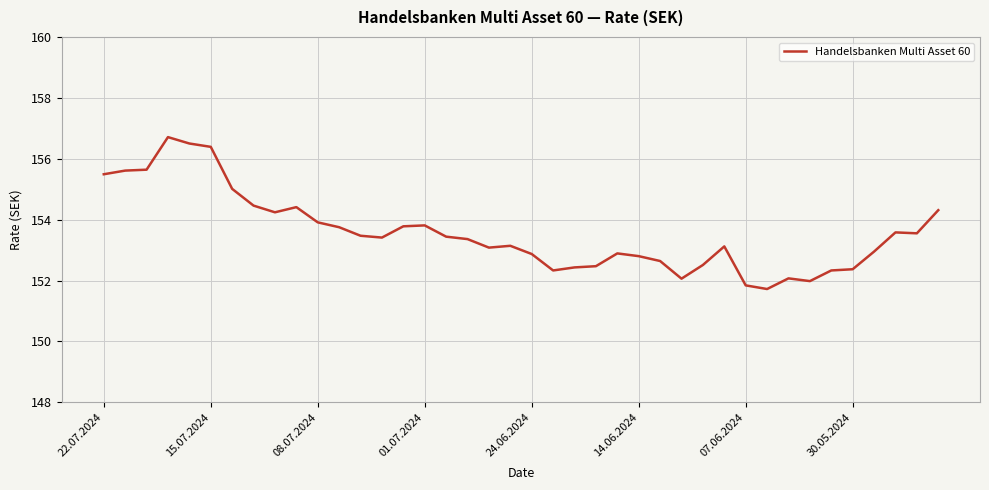

How many lines are shown in the chart?

1